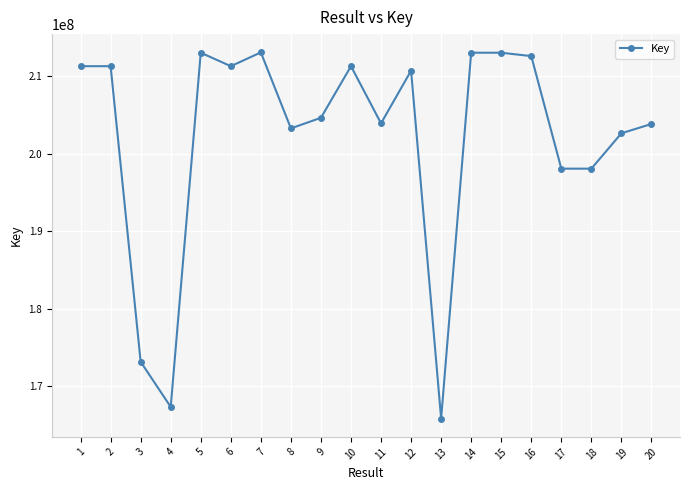

True or false: the data has more than 1 interior local peaks.

True